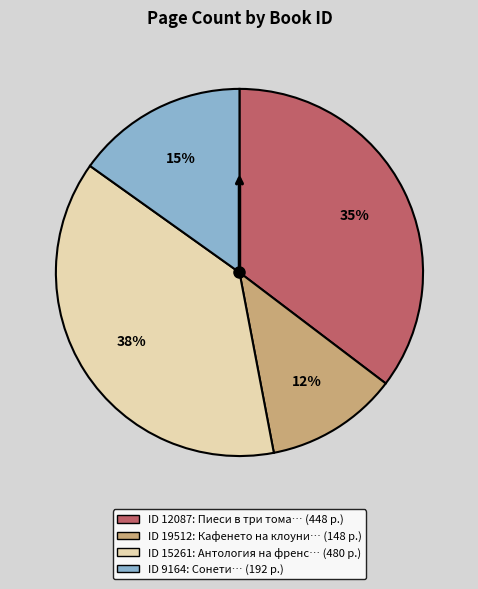

To the nearest percent, what is the average slice percentage?

25%